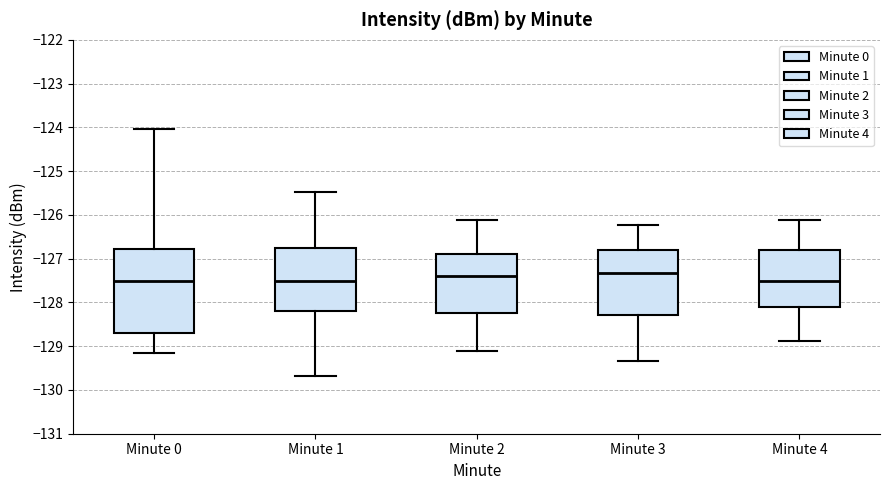

Where does the median line of the box for Minute 2 sit on the y-axis? The values are not printed on the chart, so give them approximately, as read against the axis.

-127.4